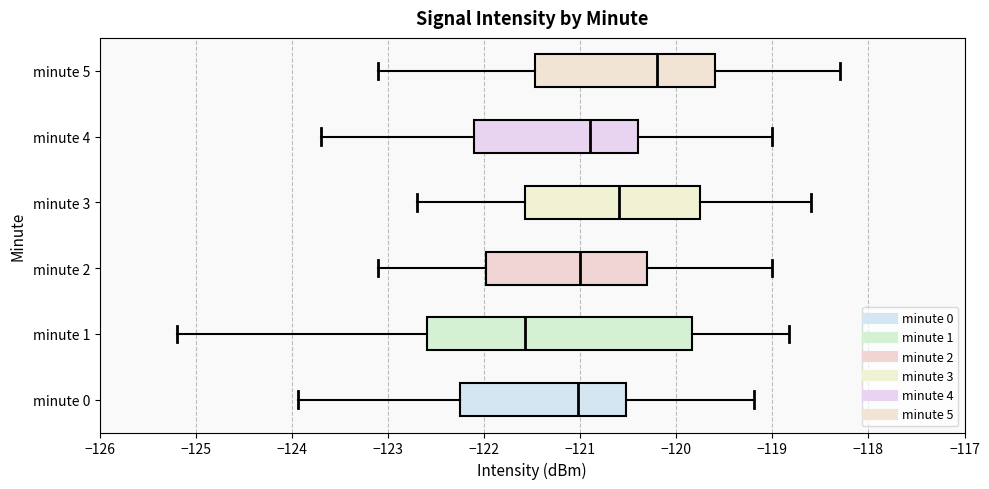

Reading bottom to top, read every box against the x-axis: the position of its median line, the range the box covers, and the ends of its whiskers. The values are not printed on the chart, so give them approximately, as read against the axis.

minute 0: median -121.0, box -122.2 to -120.5, whiskers -123.9 to -119.2
minute 1: median -121.6, box -122.6 to -119.8, whiskers -125.2 to -118.8
minute 2: median -121.0, box -122.0 to -120.3, whiskers -123.1 to -119.0
minute 3: median -120.6, box -121.6 to -119.7, whiskers -122.7 to -118.6
minute 4: median -120.9, box -122.1 to -120.4, whiskers -123.7 to -119.0
minute 5: median -120.2, box -121.5 to -119.6, whiskers -123.1 to -118.3